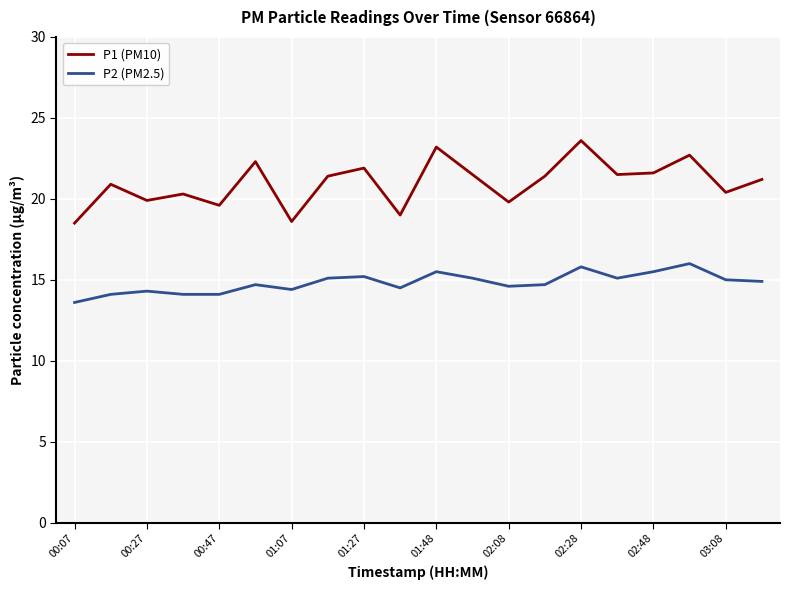

True or false: P1 (PM10) and P2 (PM2.5) cross at least once.

False